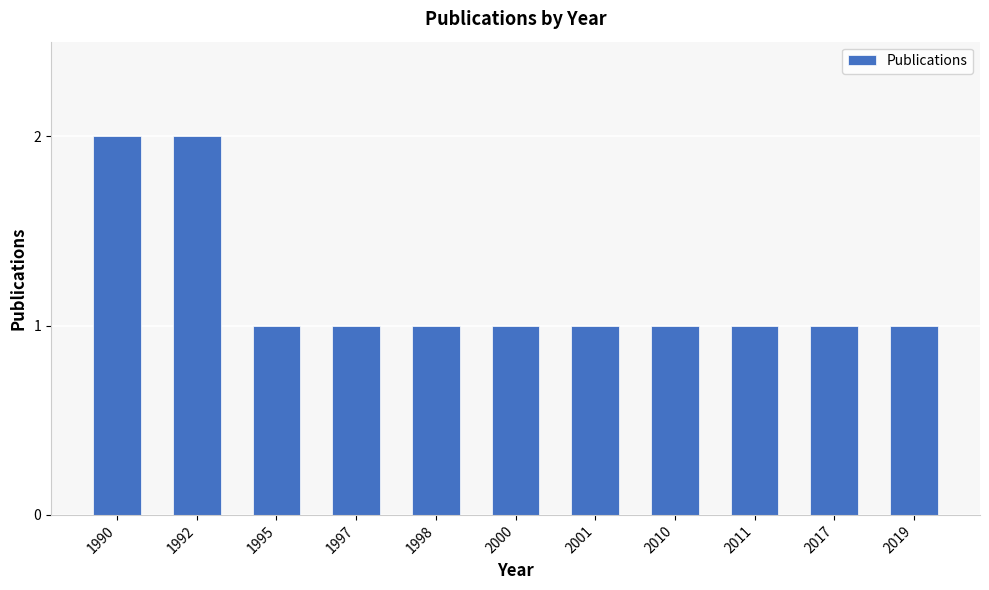

Reading left to right, list all the values displayed in this chart.

1990=2	1992=2	1995=1	1997=1	1998=1	2000=1	2001=1	2010=1	2011=1	2017=1	2019=1